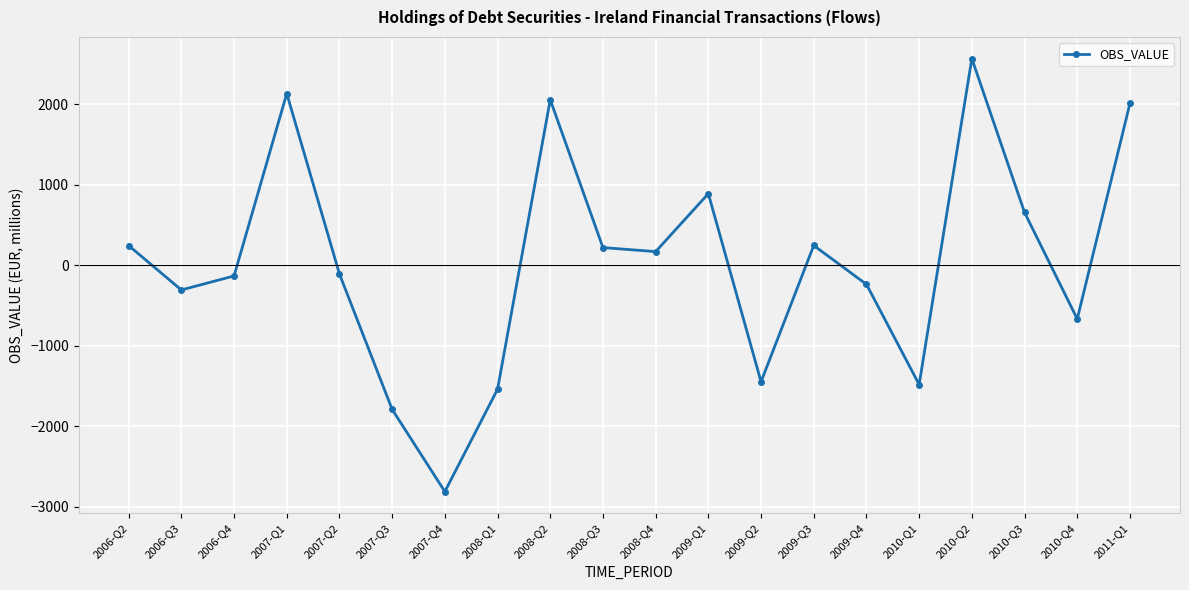

Which has a higher value, 2007-Q1 or 2008-Q1?

2007-Q1